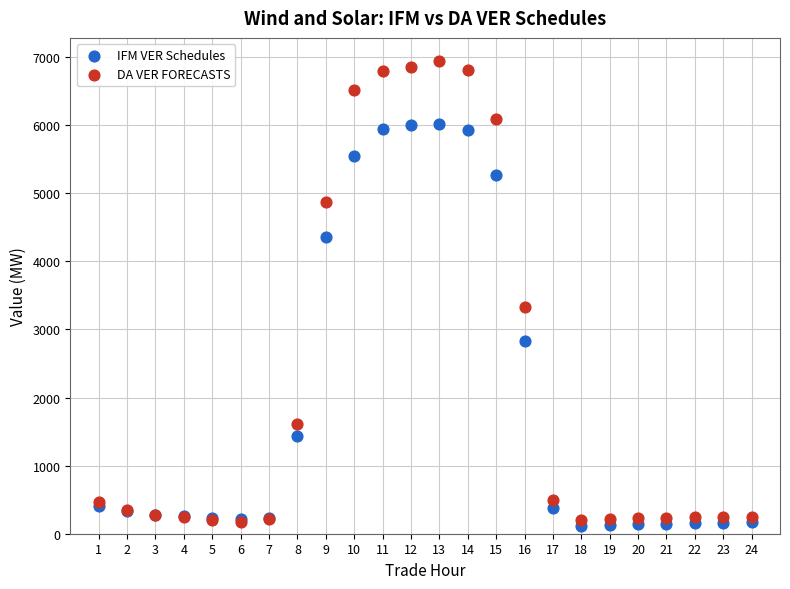

Across all series, what Y value is closest to 3529?

3335.4